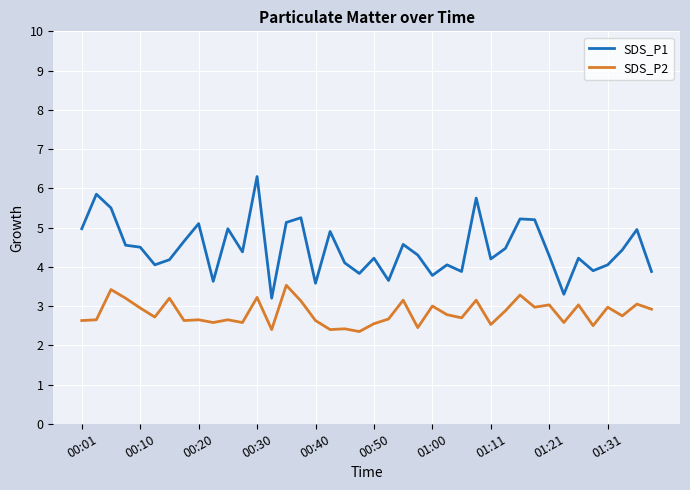

Does the chart have visible grid lines?

Yes